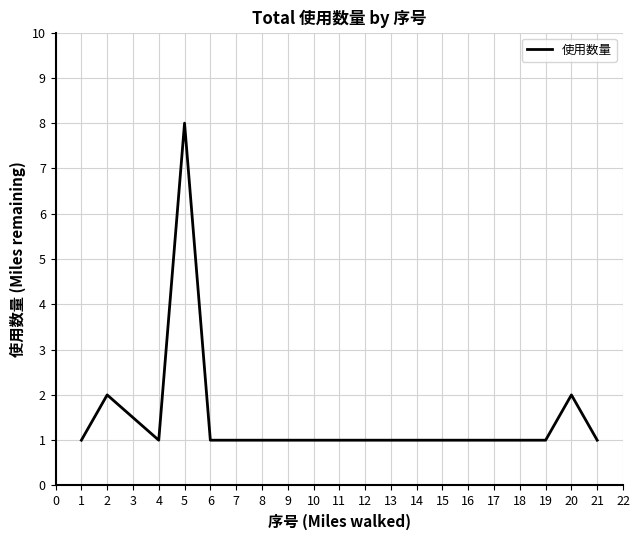

Reading left to right, extract all data points from this chart.

1	2	1	8	1	1	1	1	1	1	1	1	1	1	1	1	1	1	2	1